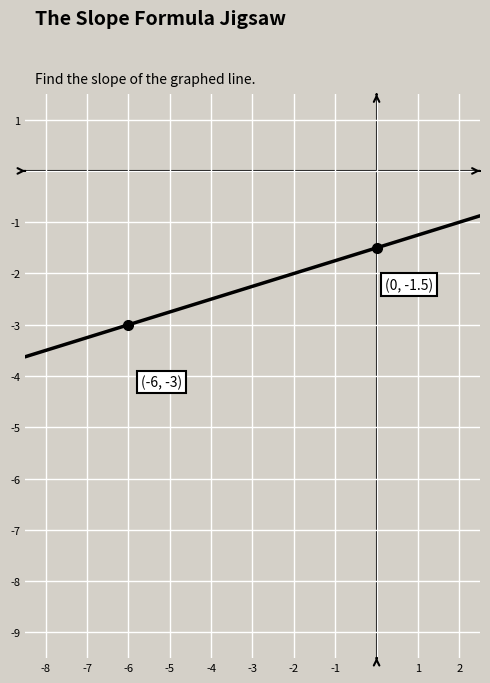

What is the minimum value shown in the chart?

-3.6